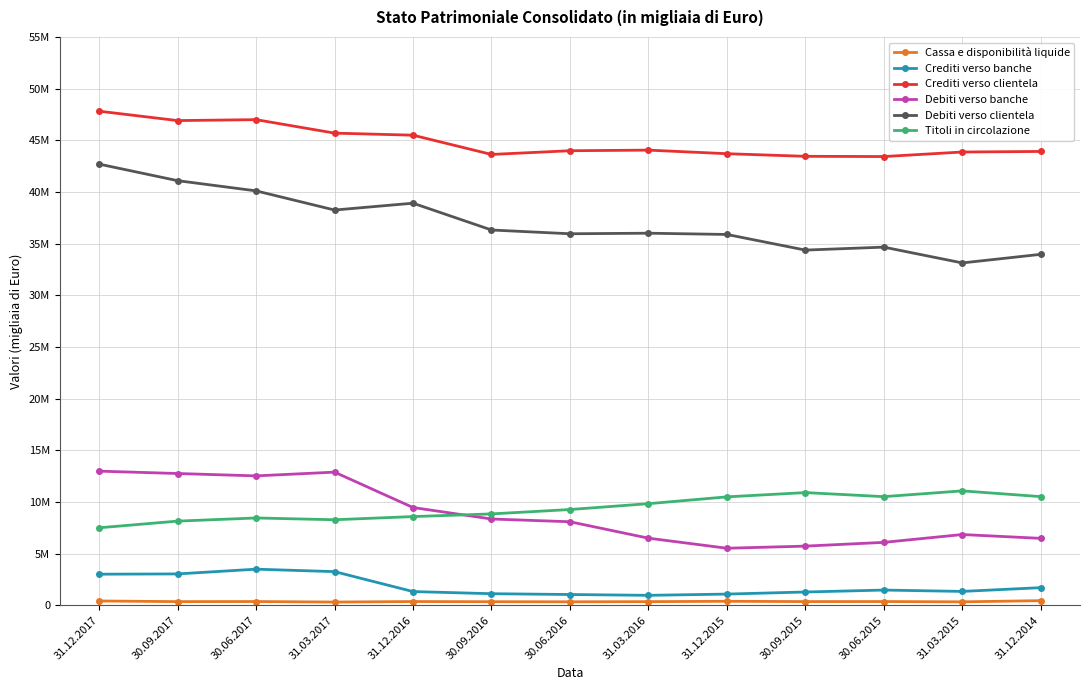

What is the label of the 3rd point from the right?

30.06.2015